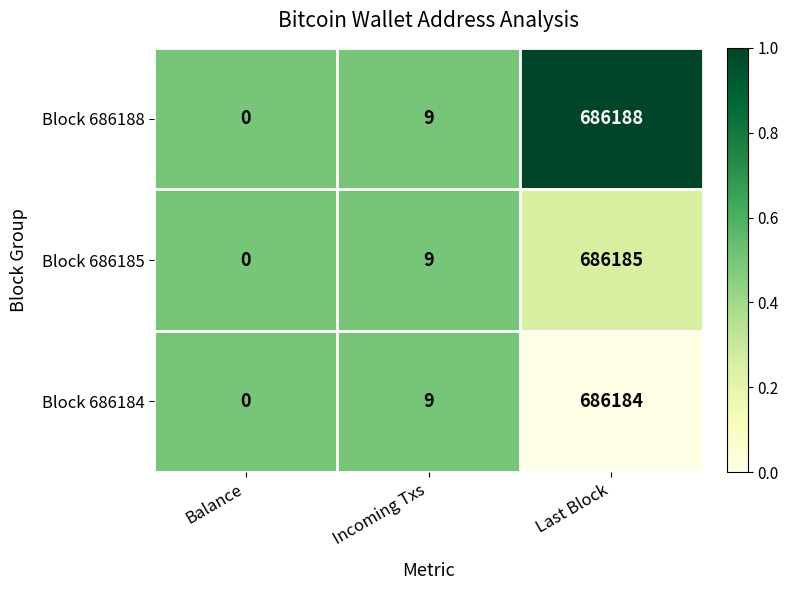

What is the difference between the second highest and minimum values in the Block 686188 series?

9